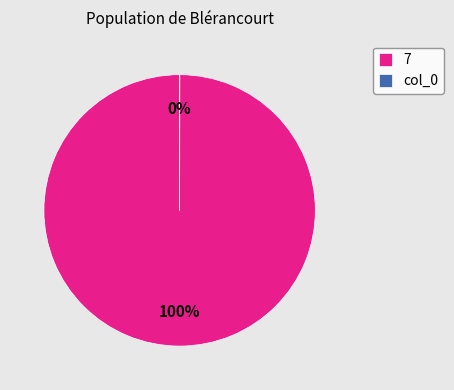

To the nearest percent, what is the difference between the largest and smallest slice percentages?

100%